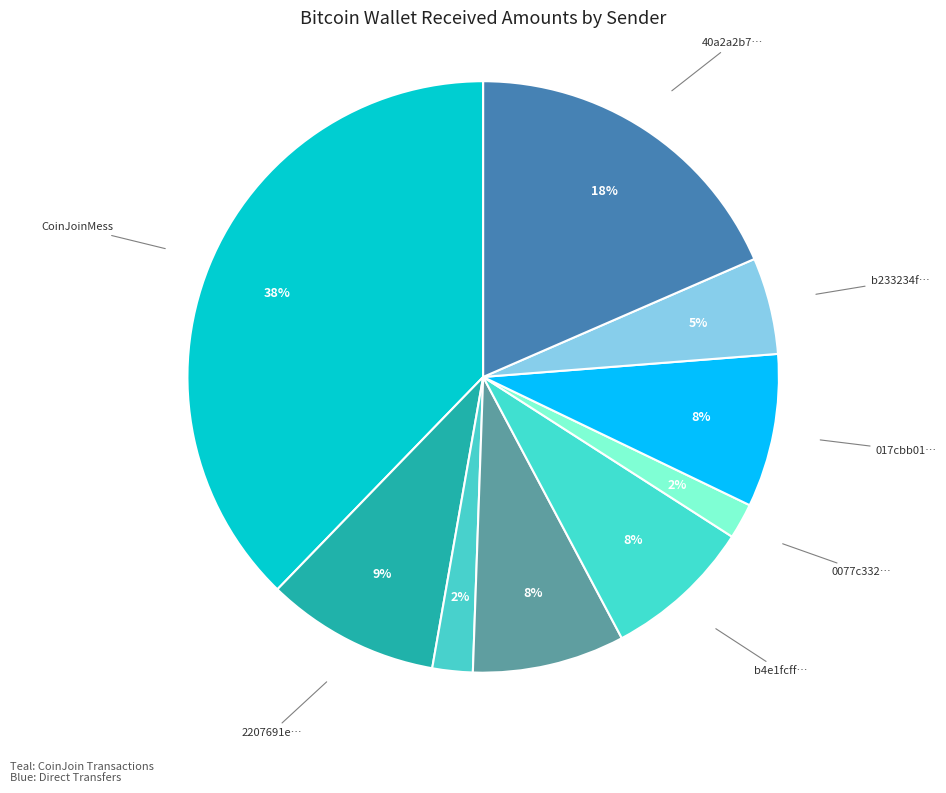

To the nearest percent, what portion does b233234f… represent?

5%